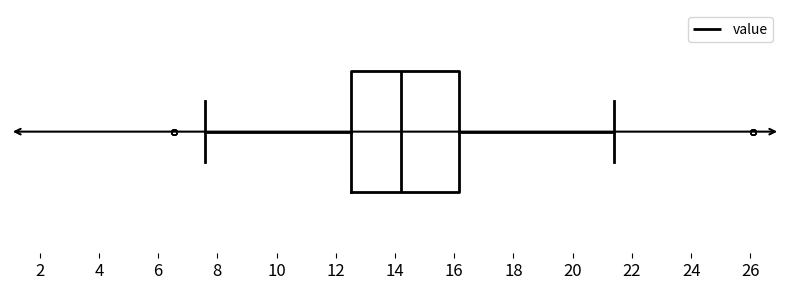

Transcribe this box plot: give where the median line is, the range the box spans, and where the two whiskers end, as read against the x-axis. The values are not printed on the chart, so give them approximately, as read against the axis.

median 14.2, box 12.6 to 16.2, whiskers 7.6 to 21.4